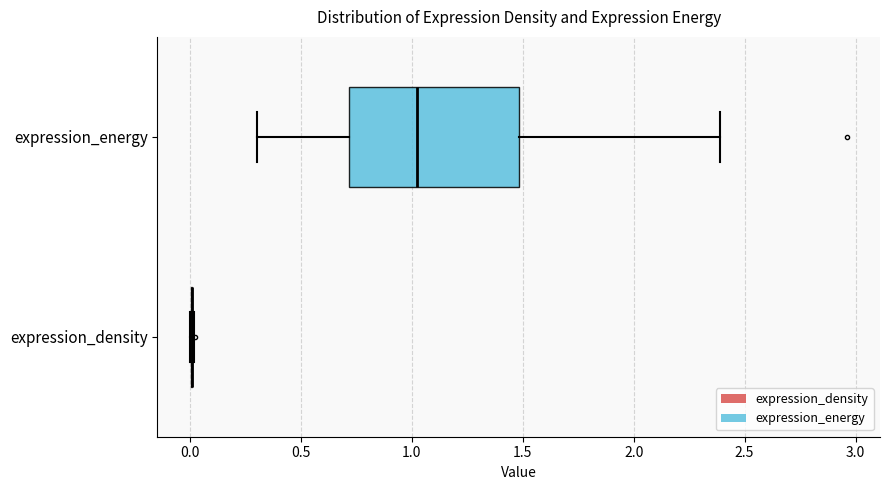

Comparing the boxes themselves (not the whiskers), which one is the widest?

expression_energy